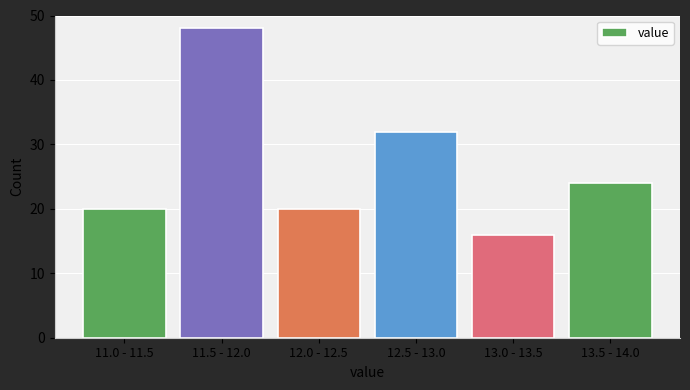

Reading left to right, extract all data points from this chart.

20	48	20	32	16	24